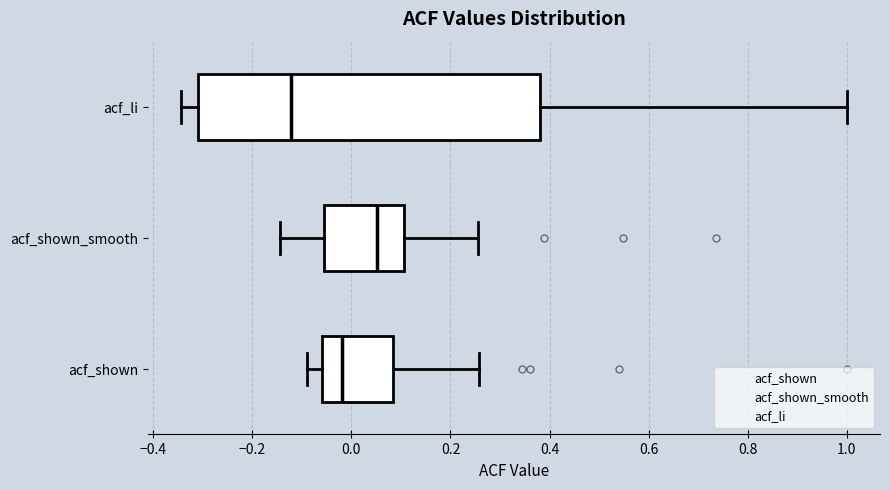

Where is the right edge of the box for acf_li on the x-axis? The values are not printed on the chart, so give them approximately, as read against the axis.

0.38